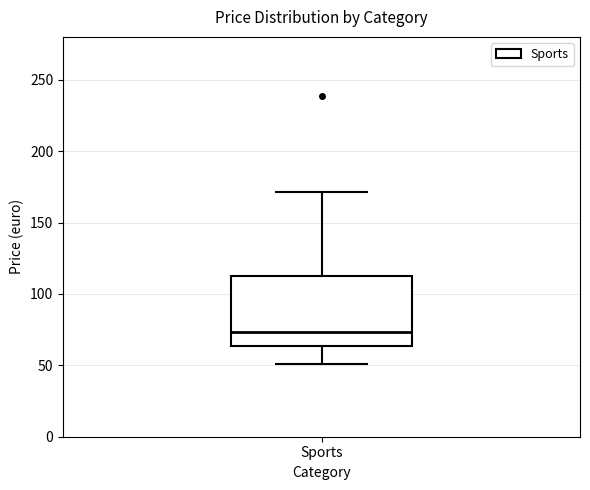

Transcribe this box plot: give where the median line is, the range the box spans, and where the two whiskers end, as read against the y-axis. The values are not printed on the chart, so give them approximately, as read against the axis.

median 75, box 65 to 110, whiskers 50 to 170